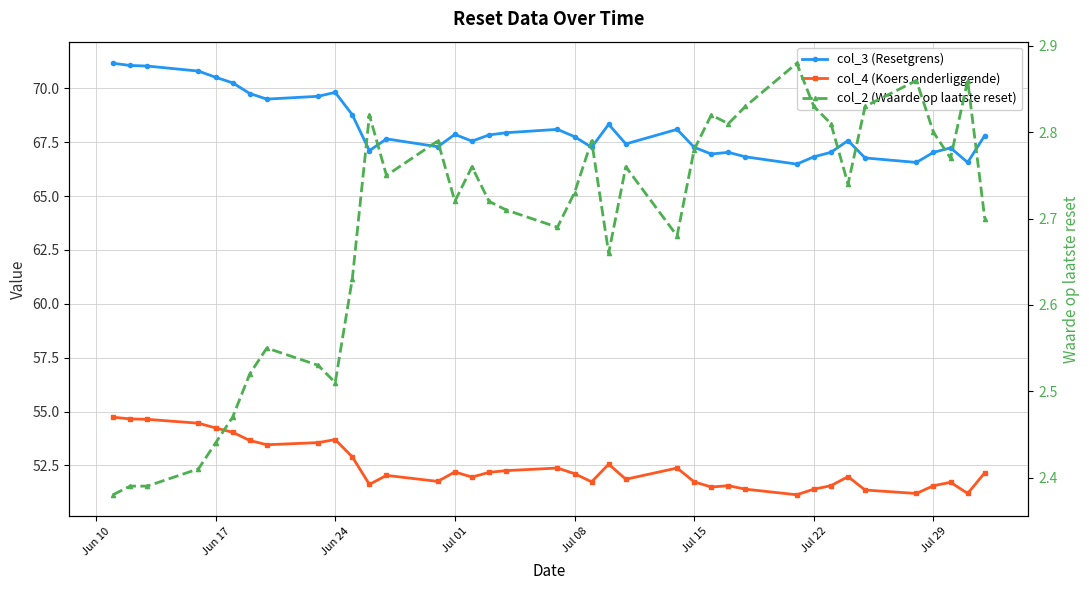

True or false: col_2 (Waarde op laatste reset) has more than 1 points higher than both neighbors.

True